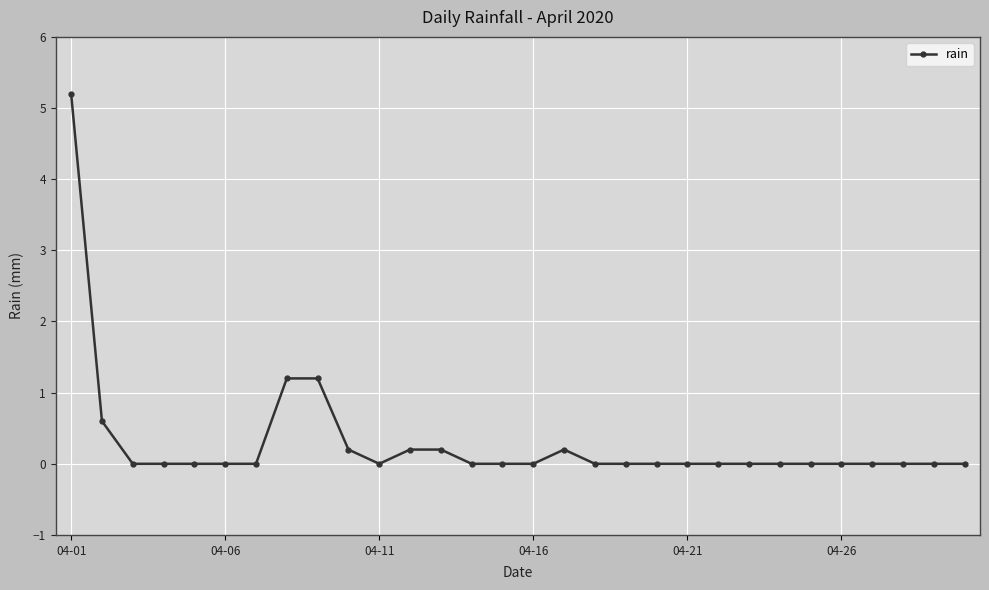

What is the greatest value displayed?

5.2